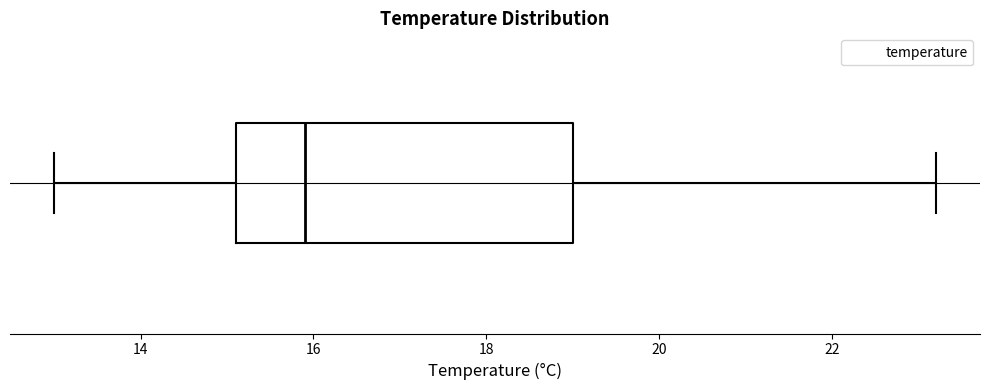

Read this box plot against the x-axis: the position of the median line, the range covered by the box, and the ends of both whiskers. The values are not printed on the chart, so give them approximately, as read against the axis.

median 16.0, box 15.2 to 19.0, whiskers 13.0 to 23.2